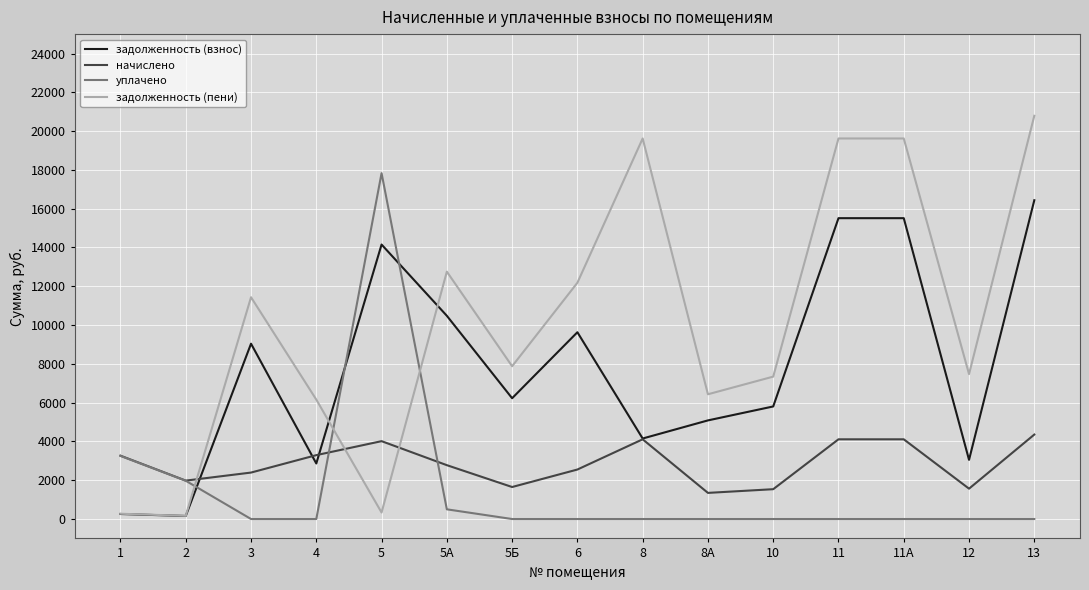

Is it true that начислено equals 1243.5 at 5А?

False